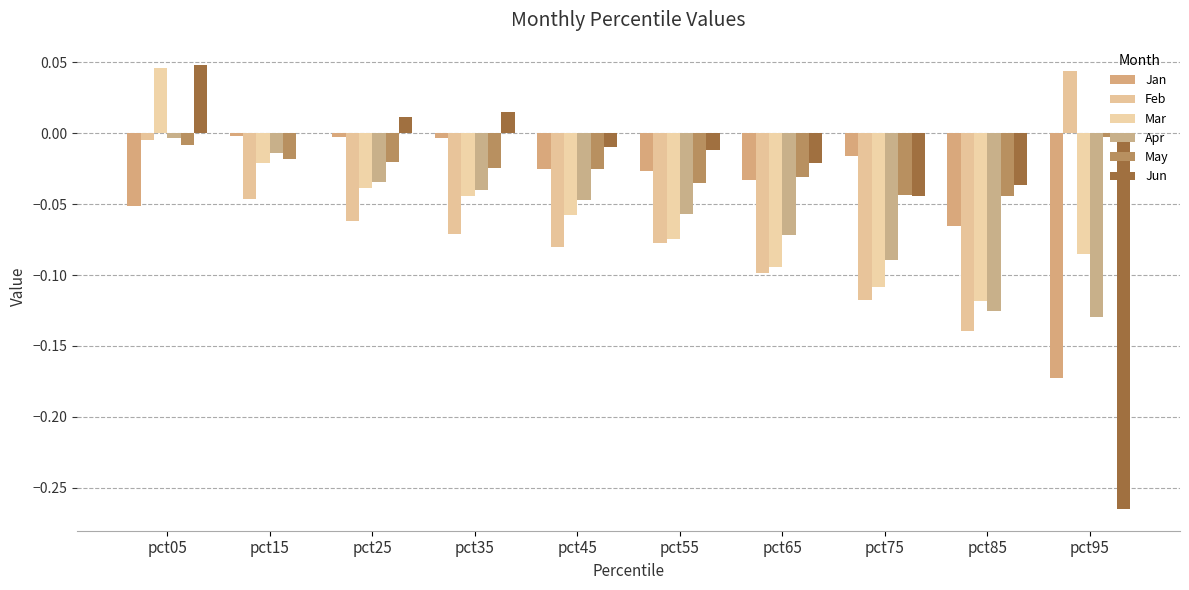

Which series has the widest spread of values?

Jun